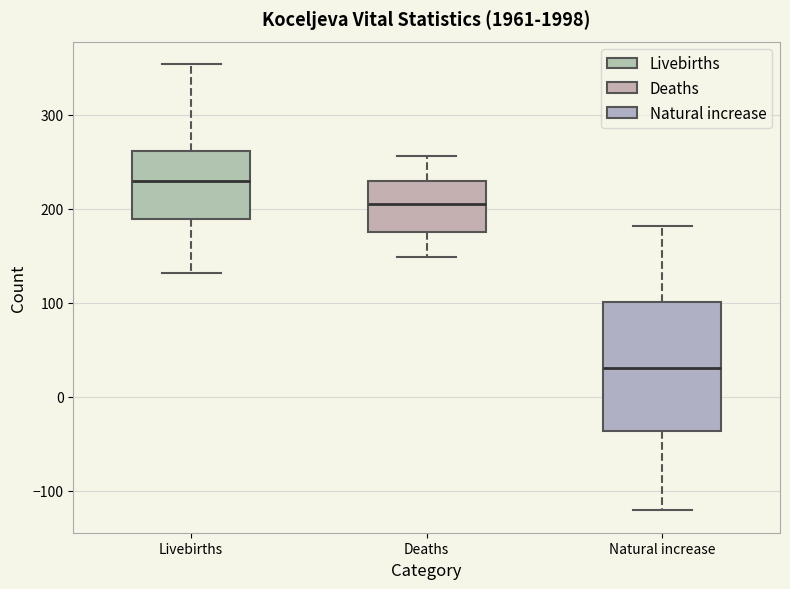

Comparing the boxes themselves (not the whiskers), which one is the tallest?

Natural increase